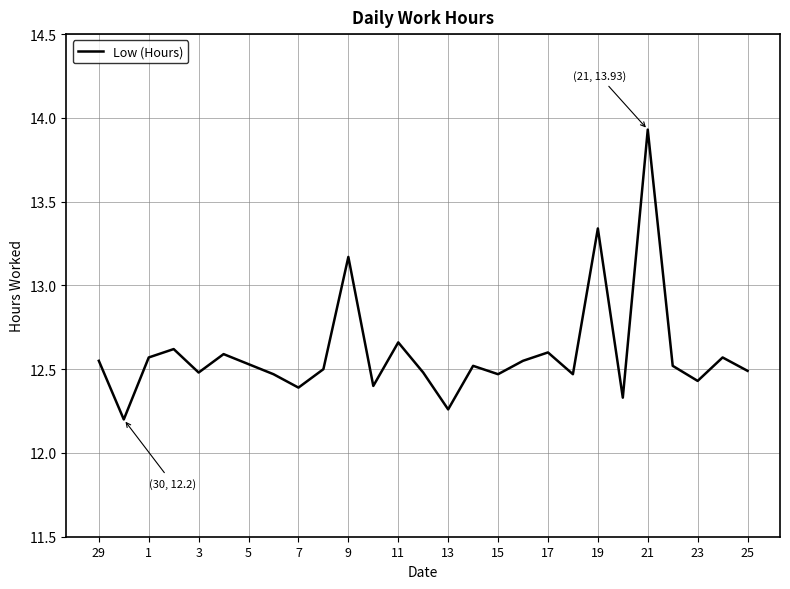

What is the difference between the maximum and minimum values?

1.7